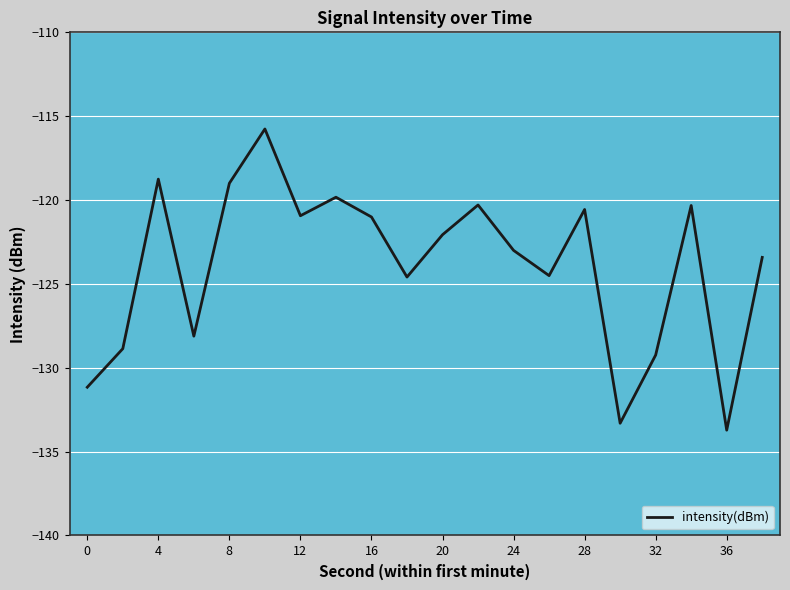

What is the minimum value shown in the chart?

-133.7